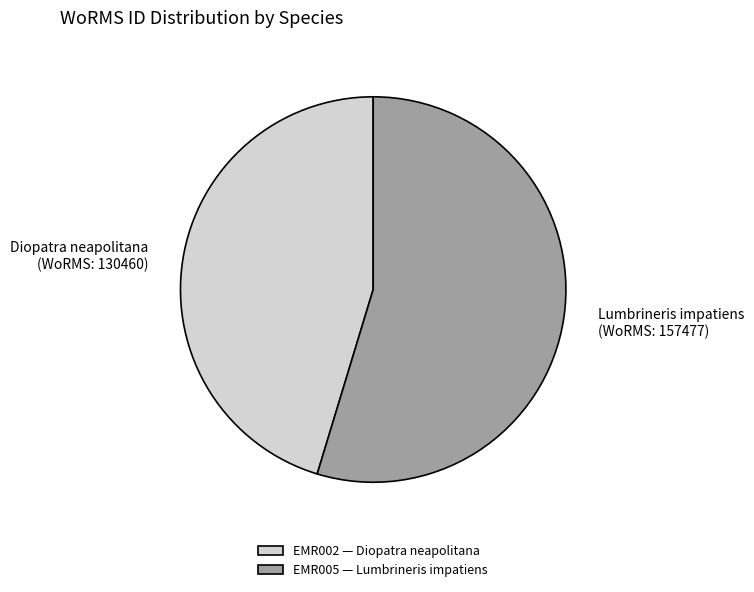

Which category has the biggest portion of the pie?

EMR005 — Lumbrineris impatiens